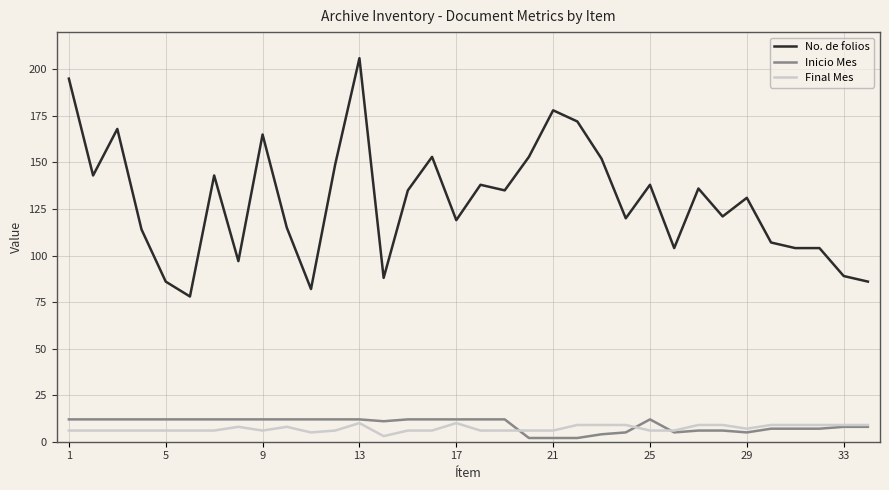

What are all the series names shown in the legend?

No. de folios, Inicio Mes, Final Mes